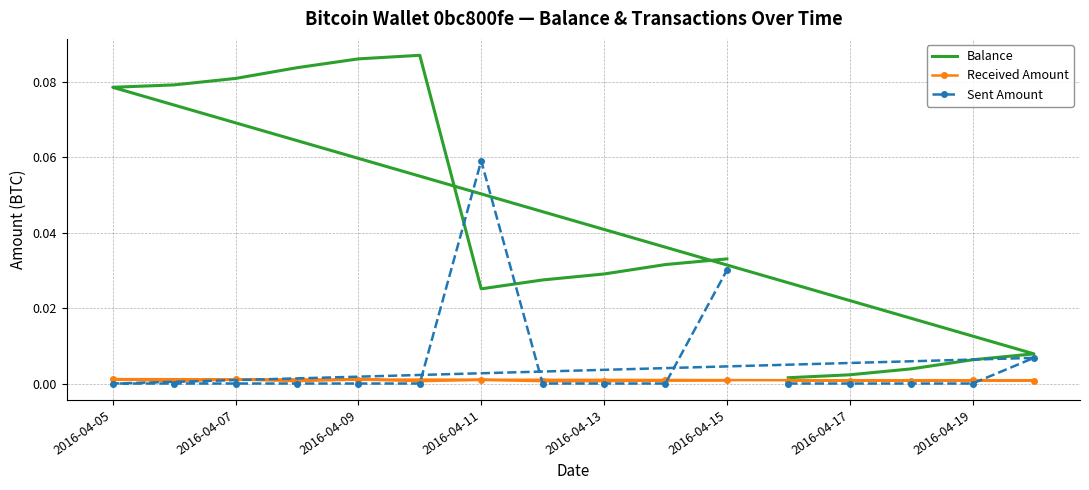

At 2016-04-17, list the series in order from largest to smallest.

Balance, Received Amount, Sent Amount